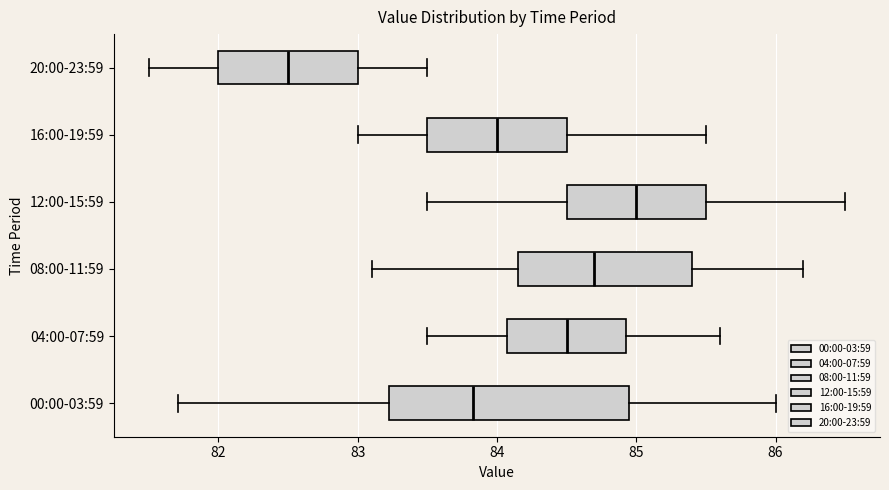

Which box has the furthest to the left median line?

20:00-23:59